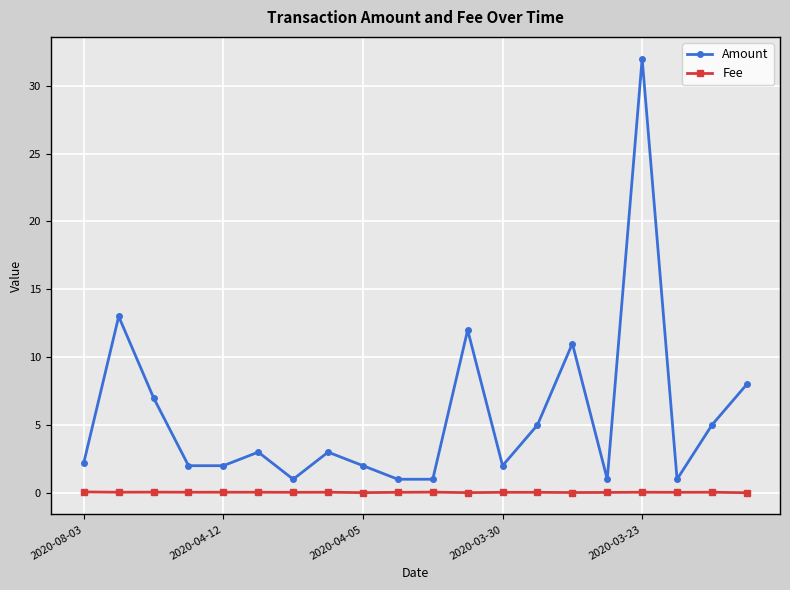

What is the maximum value for Fee?

0.1